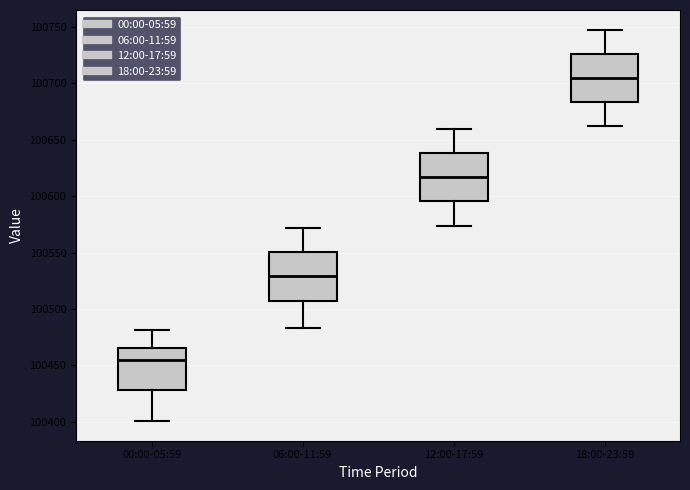

Where does the upper whisker of the box for 12:00-17:59 end on the y-axis? The values are not printed on the chart, so give them approximately, as read against the axis.

100660